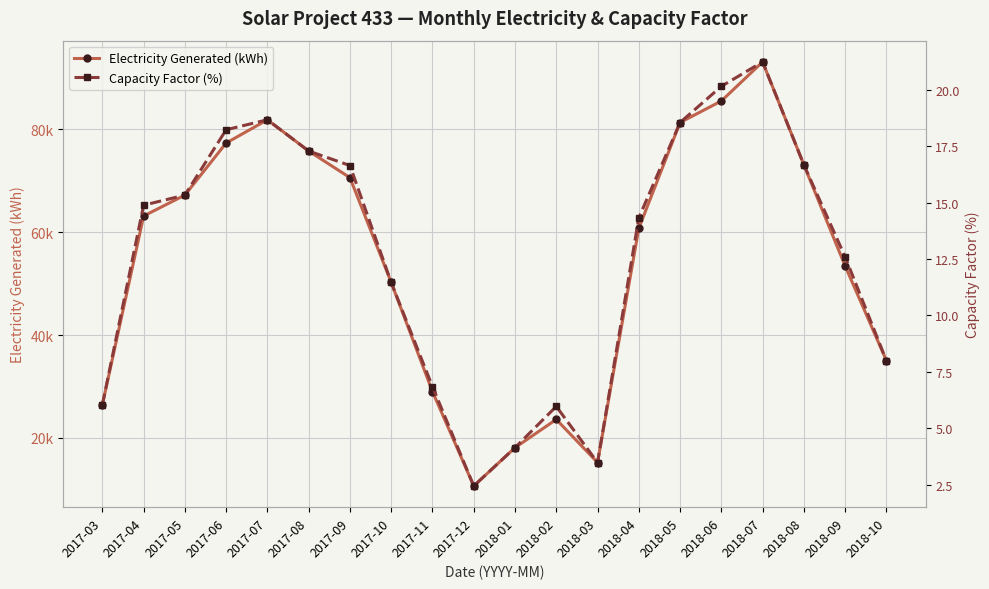

Reading left to right, what are all the values shown in this chart?

Electricity Generated (kWh): 26448.6	63128.6	67197.7	77315.2	81827.1	75756.3	70586.3	50222.3	29016.3	10679.4	18120.4	23608.6	15238.3	60746.1	81295.9	85479.2	93081.3	73080.6	53425.5	35039.9
Capacity Factor (%): 6.0	14.9	15.3	18.2	18.7	17.3	16.6	11.5	6.8	2.4	4.1	6.0	3.5	14.3	18.5	20.2	21.2	16.7	12.6	8.0